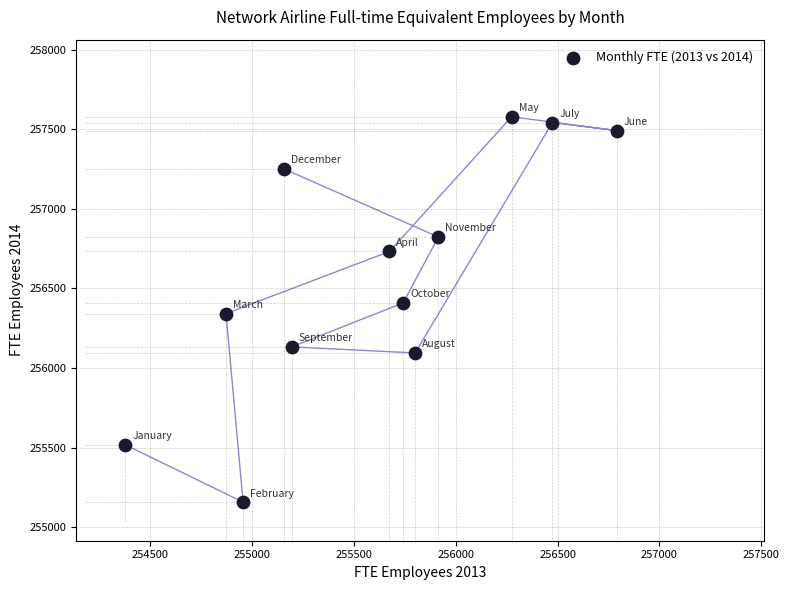

What is the average Y value?

256589